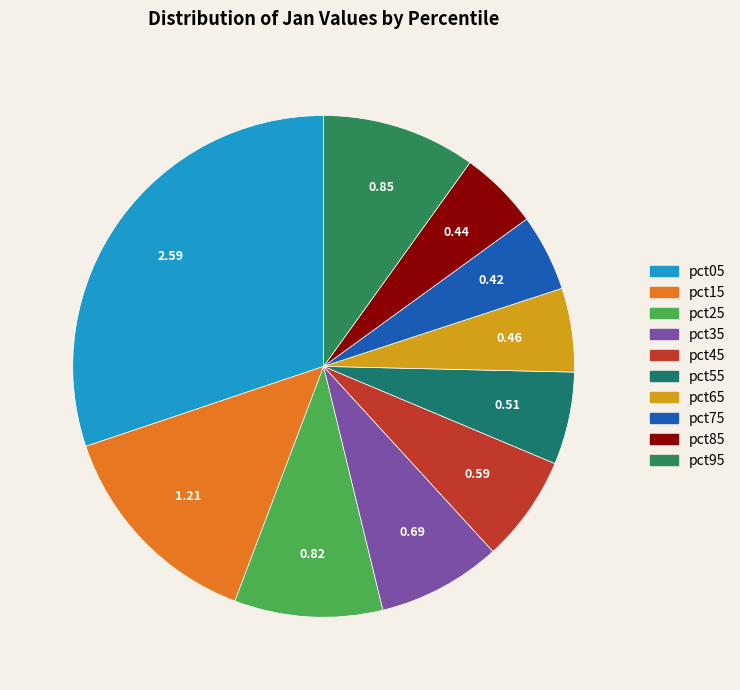

What is the smallest slice in the pie chart?

pct75